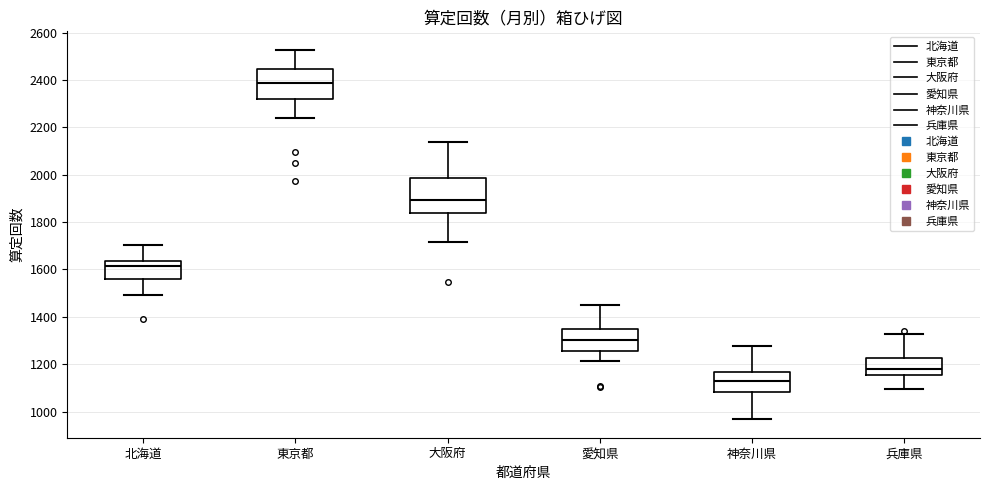

Reading left to right, read every box against the y-axis: the position of its median line, the range the box covers, and the ends of its whiskers. The values are not printed on the chart, so give them approximately, as read against the axis.

北海道: median 1620, box 1560 to 1640, whiskers 1500 to 1700
東京都: median 2380, box 2320 to 2440, whiskers 2240 to 2520
大阪府: median 1900, box 1840 to 1980, whiskers 1720 to 2140
愛知県: median 1300, box 1260 to 1340, whiskers 1220 to 1460
神奈川県: median 1140, box 1080 to 1160, whiskers 960 to 1280
兵庫県: median 1180, box 1160 to 1220, whiskers 1100 to 1320